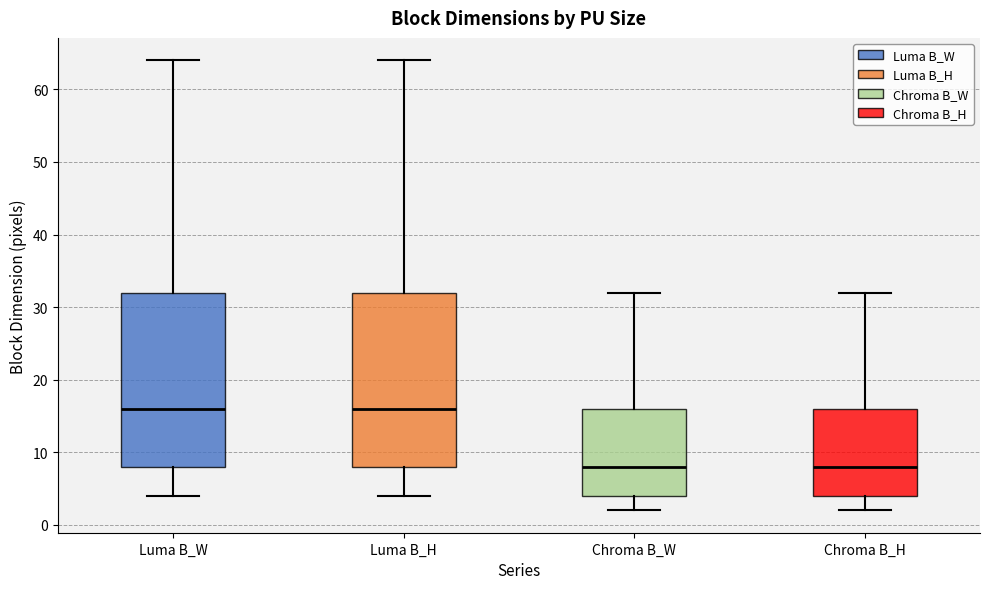

Where does the median line of the box for Luma B_H sit on the y-axis? The values are not printed on the chart, so give them approximately, as read against the axis.

16